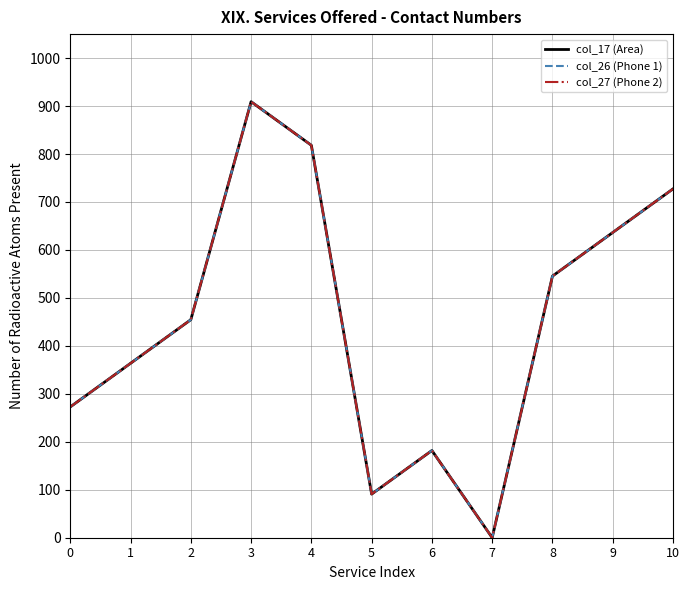

Does the chart display data point markers on the line(s)?

No